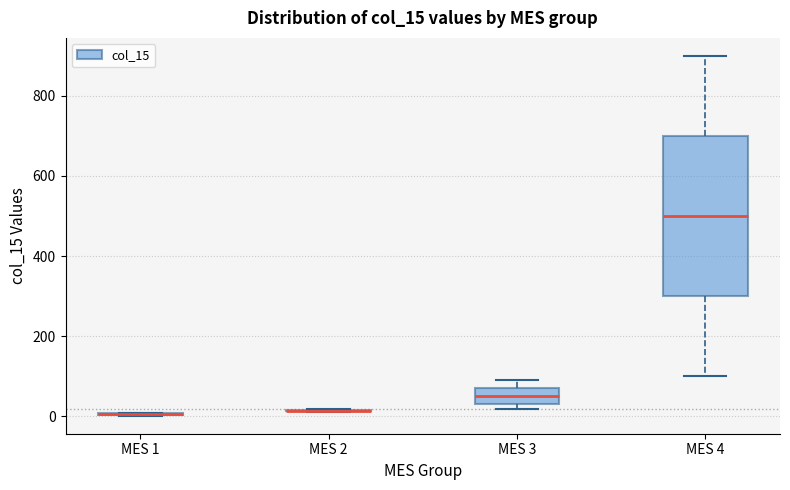

Comparing the boxes themselves (not the whiskers), which one is the tallest?

MES 4